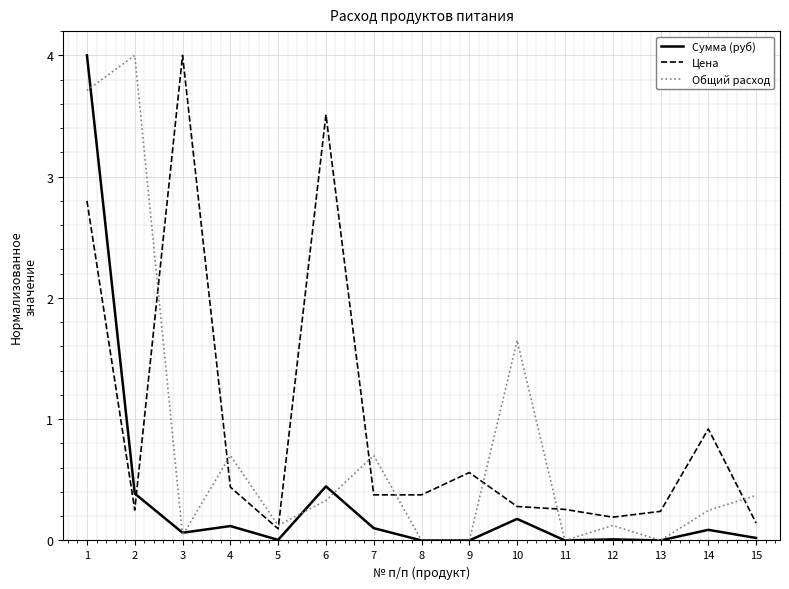

Where is the first local minimum for Общий расход?

3